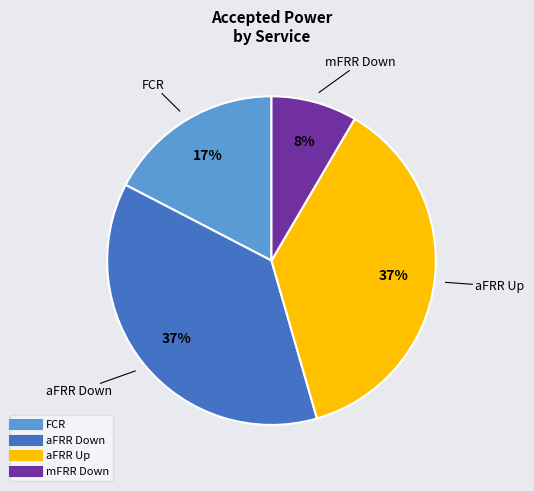

True or false: mFRR Down accounts for 17% of the total.

False